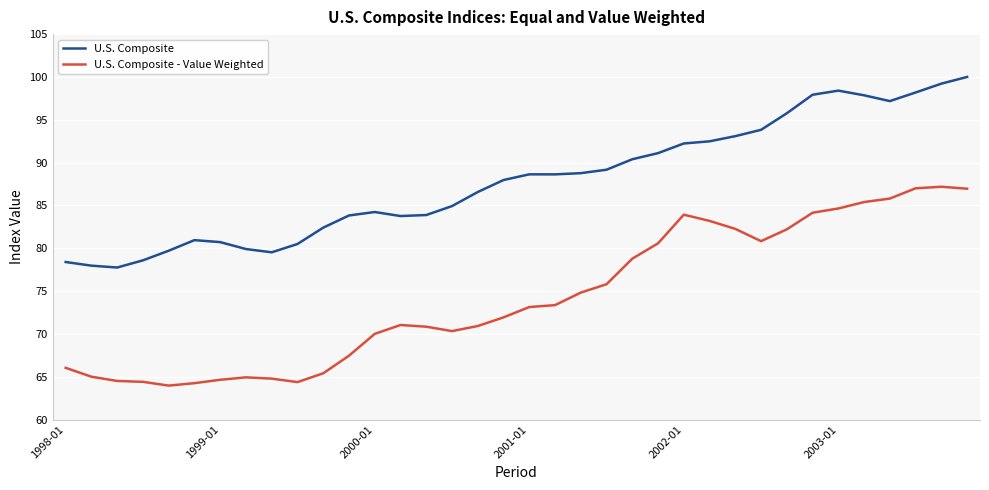

Which series has the largest range (max minus min)?

U.S. Composite - Value Weighted